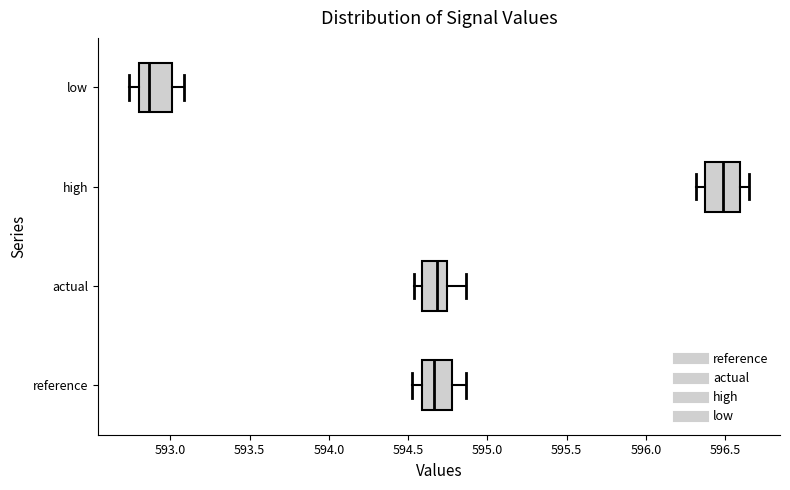

Where does the left whisker of the box for reference end on the x-axis? The values are not printed on the chart, so give them approximately, as read against the axis.

594.55